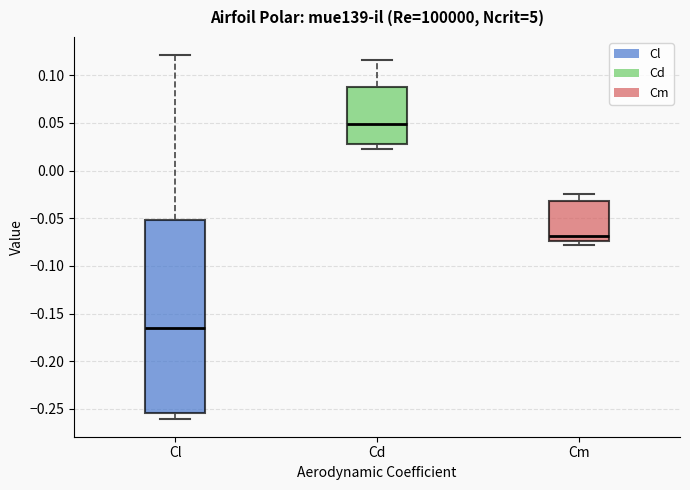

Where does the upper whisker of the box for Cl end on the y-axis? The values are not printed on the chart, so give them approximately, as read against the axis.

0.120